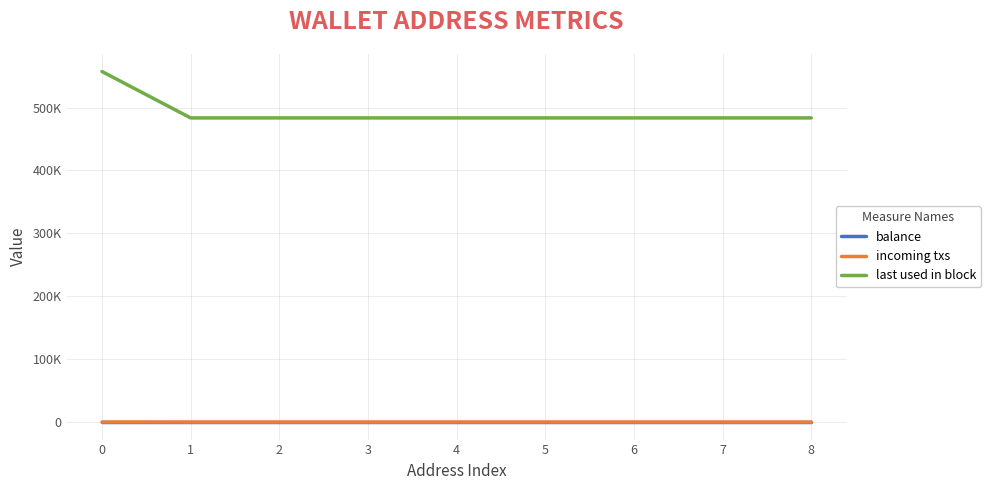

True or false: incoming txs and balance cross at least once.

False